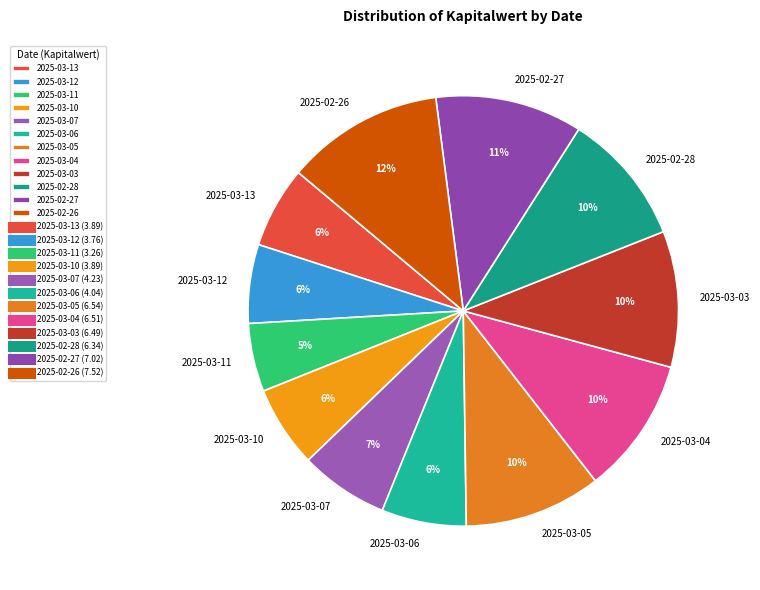

Do 2025-03-07 and 2025-03-05 together represent more than half of the pie?

No